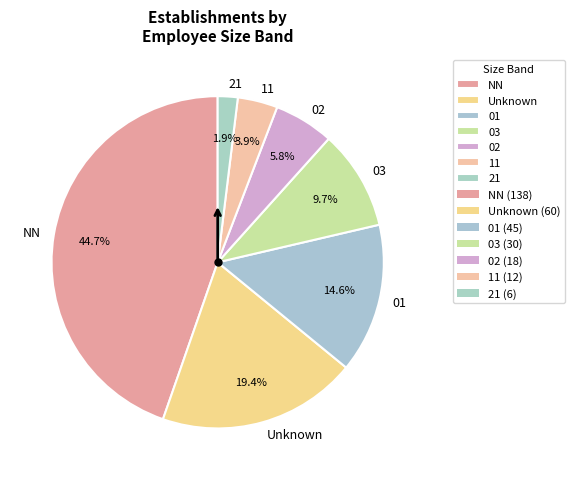

Is there any slice that represents more than half of the pie?

No